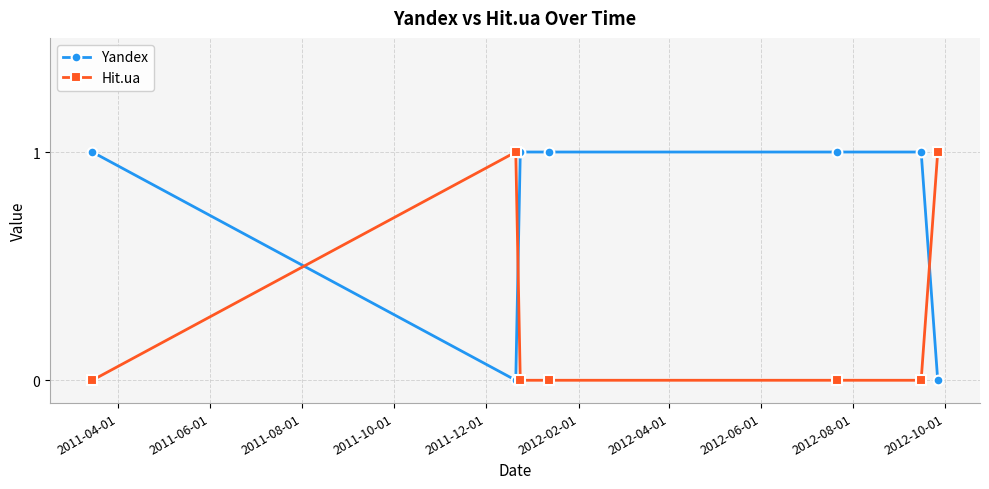

Reading left to right, what are all the values shown in this chart?

Yandex: 1	0	1	1	1	1	0
Hit.ua: 0	1	0	0	0	0	1